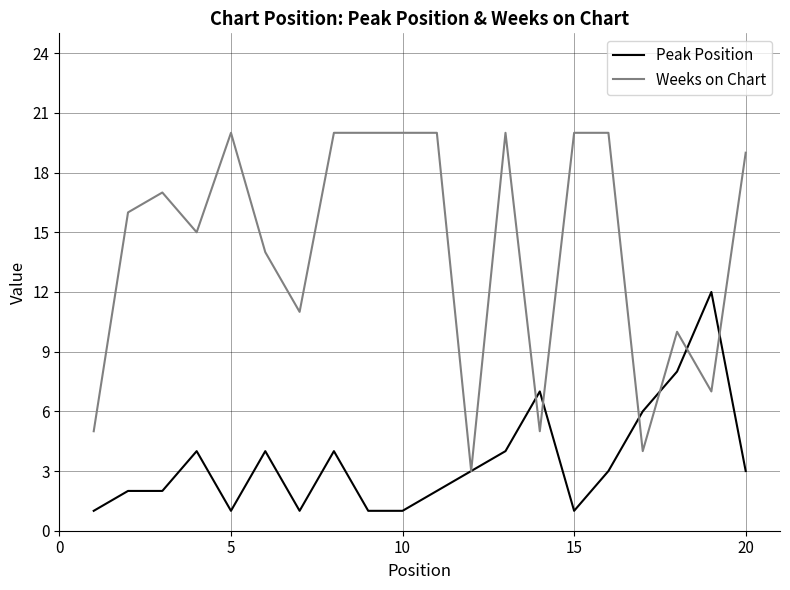

Which series has the widest spread of values?

Weeks on Chart